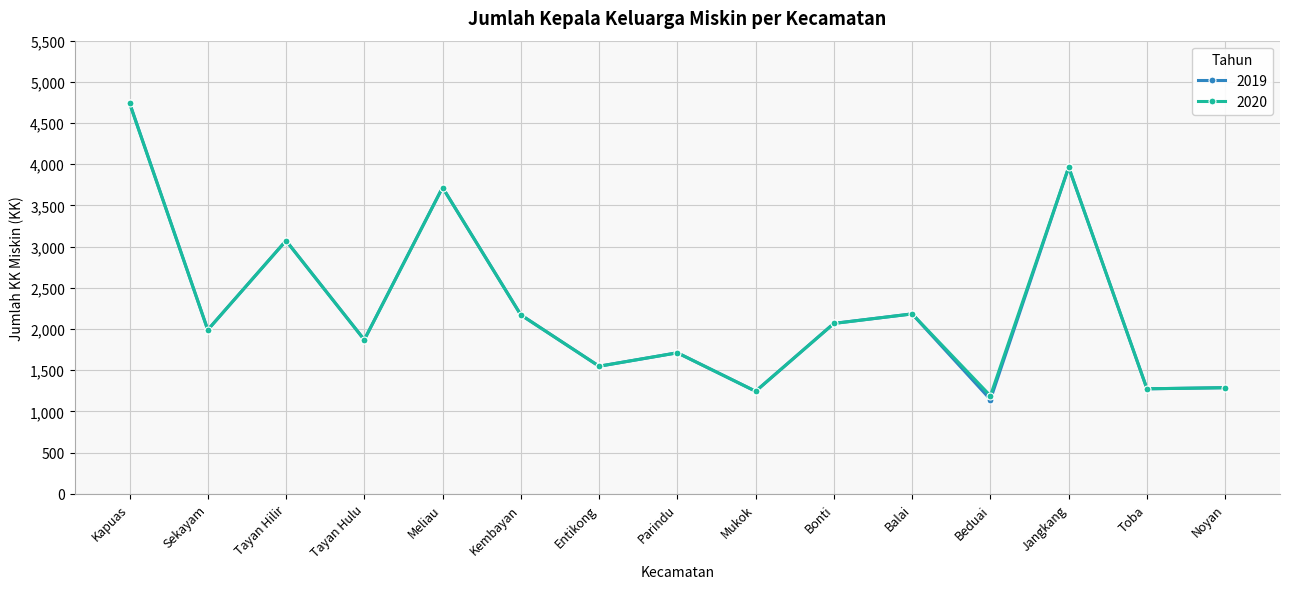

Which series has the widest spread of values?

2019